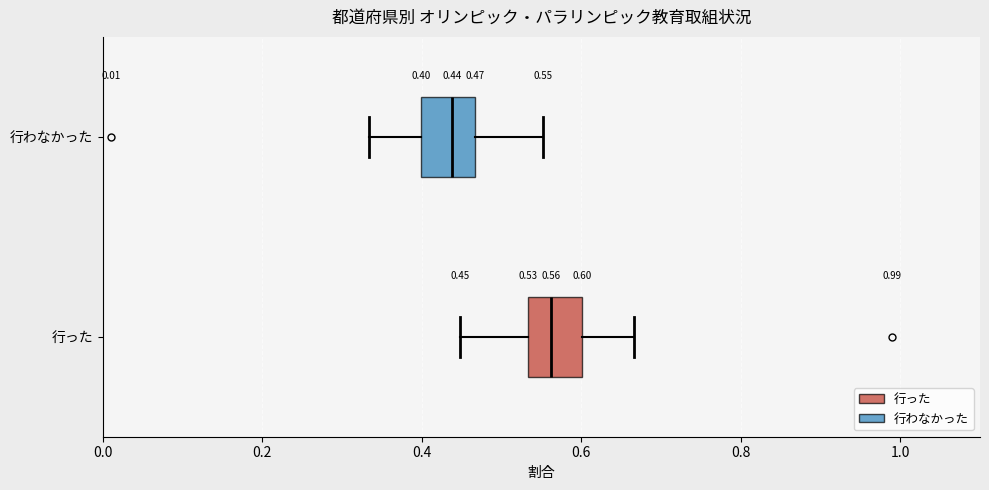

Which box's median line is the furthest to the left?

行わなかった